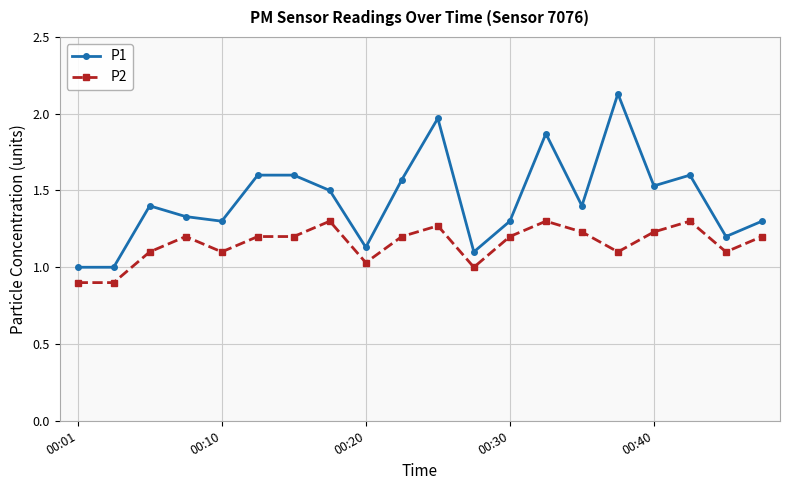

Which series has the largest total across all categories?

P1